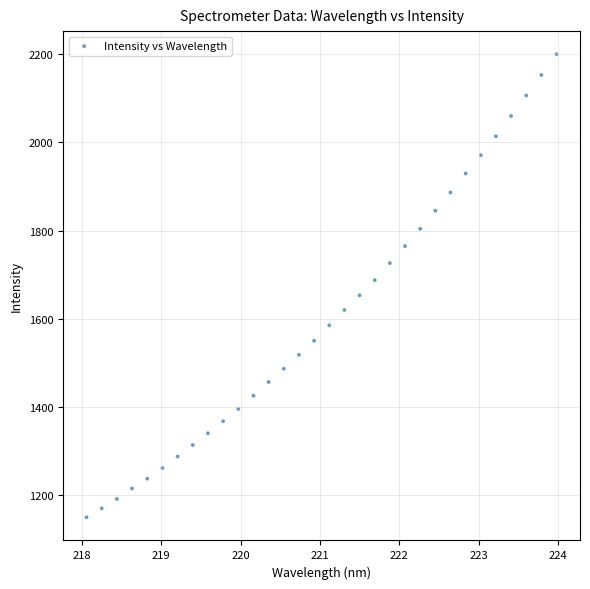

What is the range of X values (max minus min)?

5.9